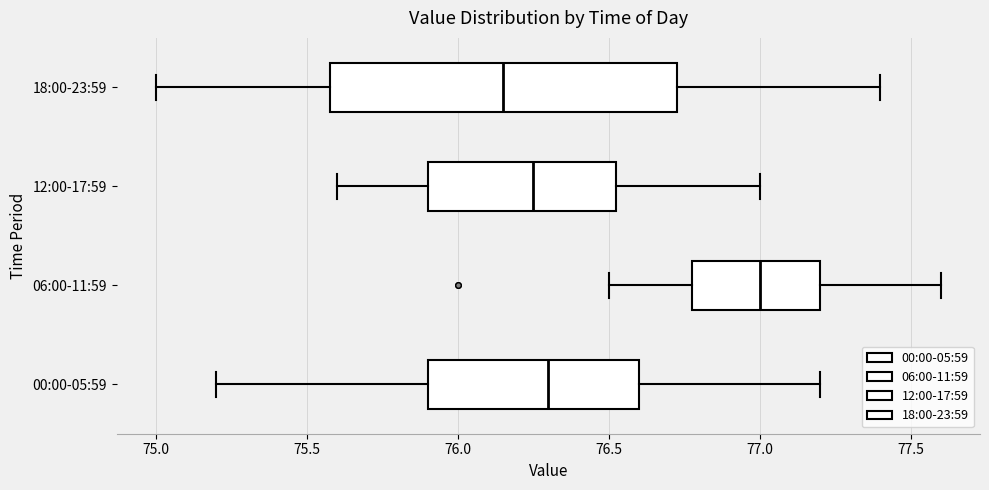

Where is the left edge of the box for 06:00-11:59 on the x-axis? The values are not printed on the chart, so give them approximately, as read against the axis.

76.80